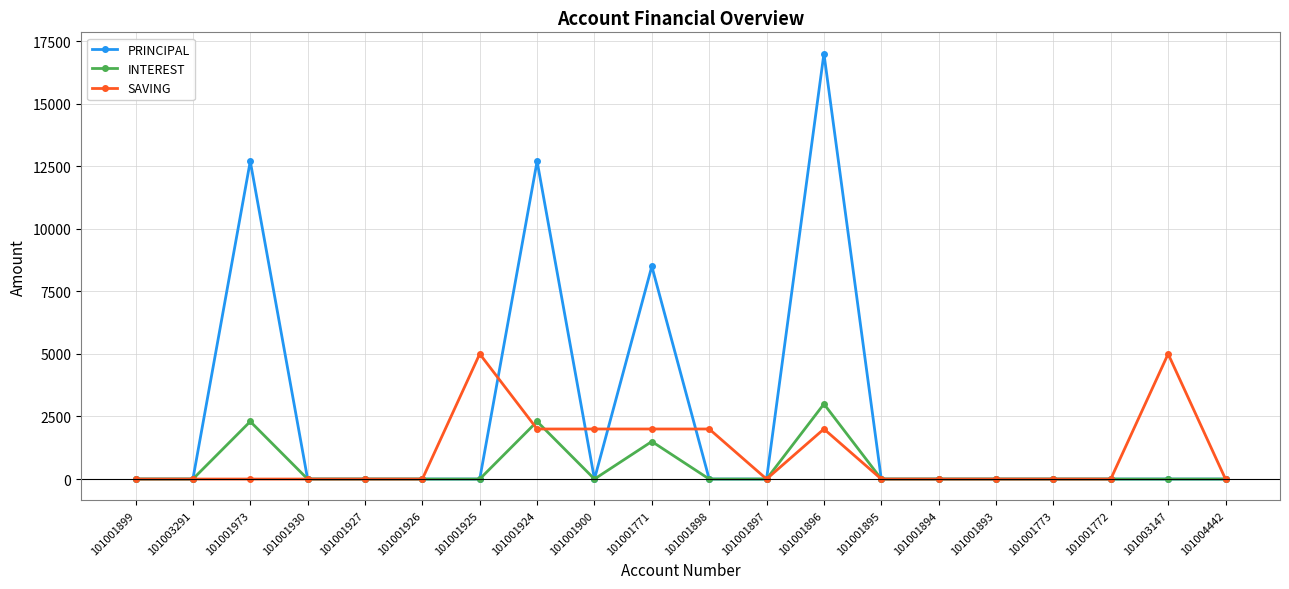

List the series in order of their peak value, highest first.

PRINCIPAL, SAVING, INTEREST